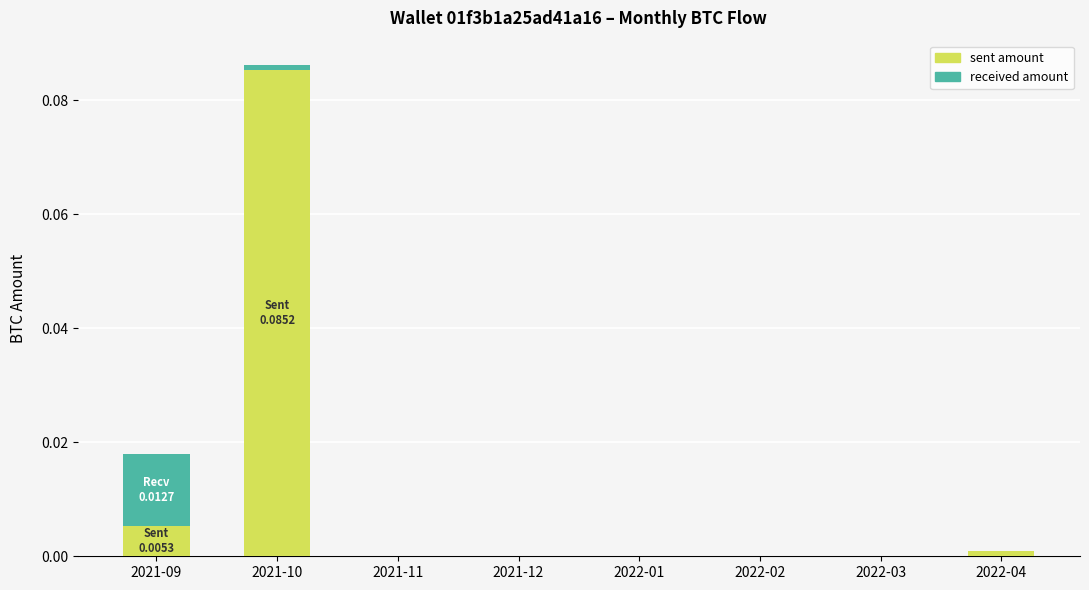

Which category has the highest value in the sent amount series?

2021-10